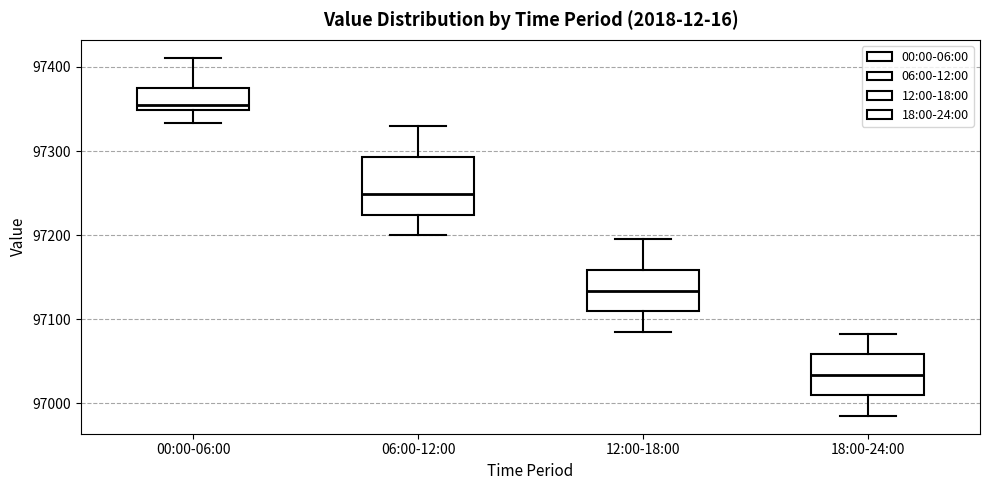

Where does the upper whisker of the box for 18:00-24:00 end on the y-axis? The values are not printed on the chart, so give them approximately, as read against the axis.

97080